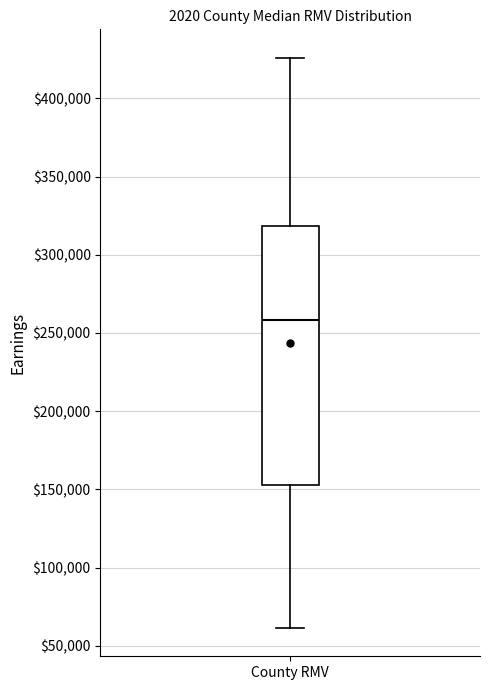

Transcribe this box plot: give where the median line is, the range the box spans, and where the two whiskers end, as read against the y-axis. The values are not printed on the chart, so give them approximately, as read against the axis.

median 260000, box 155000 to 320000, whiskers 60000 to 425000